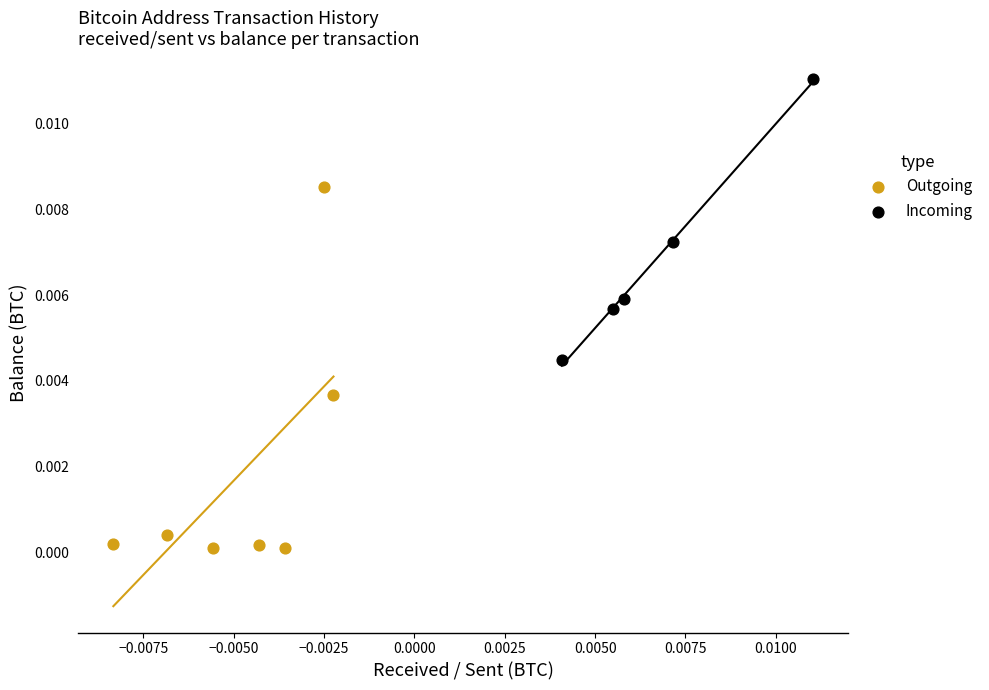

Which series contains the highest Y value?

Incoming